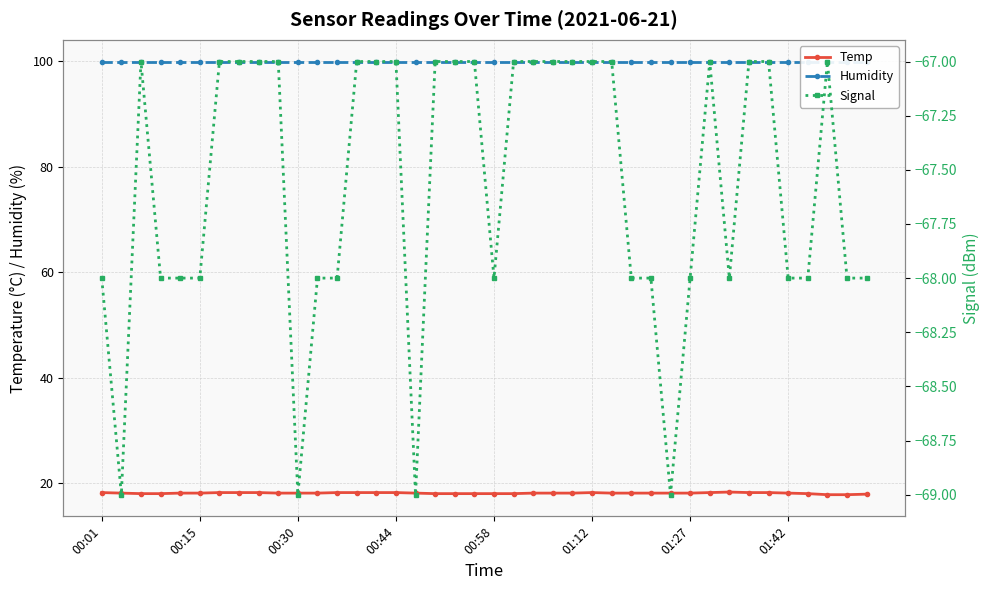

In Signal, how many points are higher than both neighbors (excluding endpoints)?

3